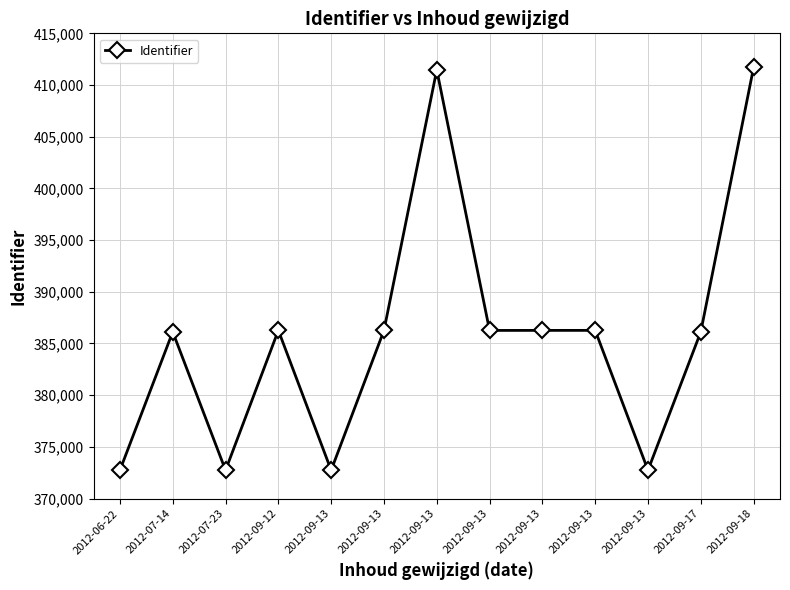

Rank the categories by value from highest to lowest.

2012-09-18, 2012-09-13, 2012-09-12, 2012-09-13, 2012-09-13, 2012-09-13, 2012-09-13, 2012-09-17, 2012-07-14, 2012-09-13, 2012-06-22, 2012-09-13, 2012-07-23